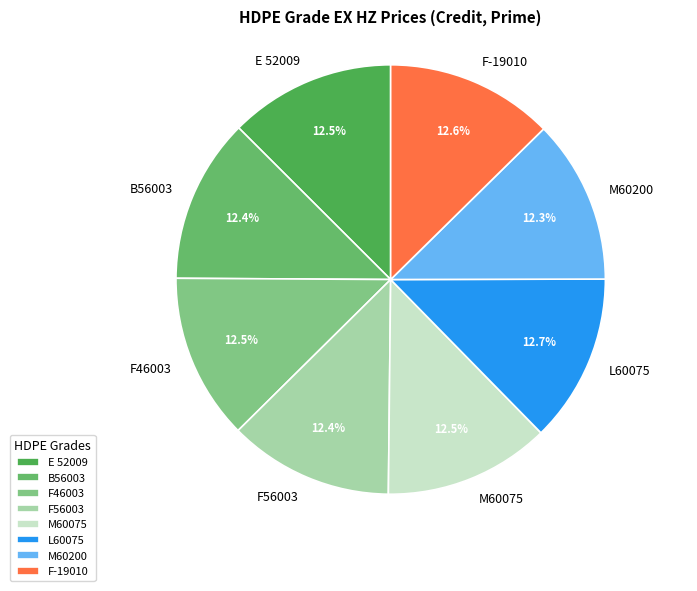

What is the ratio of the value at M60200 to the value at L60075?

1.0